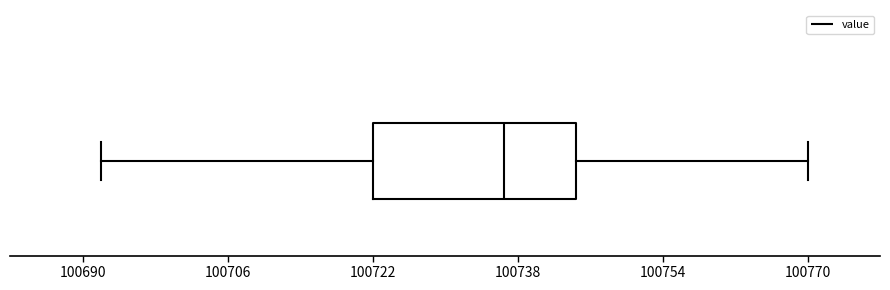

Read this box plot against the x-axis: the position of the median line, the range covered by the box, and the ends of both whiskers. The values are not printed on the chart, so give them approximately, as read against the axis.

median 100736, box 100722 to 100744, whiskers 100692 to 100770